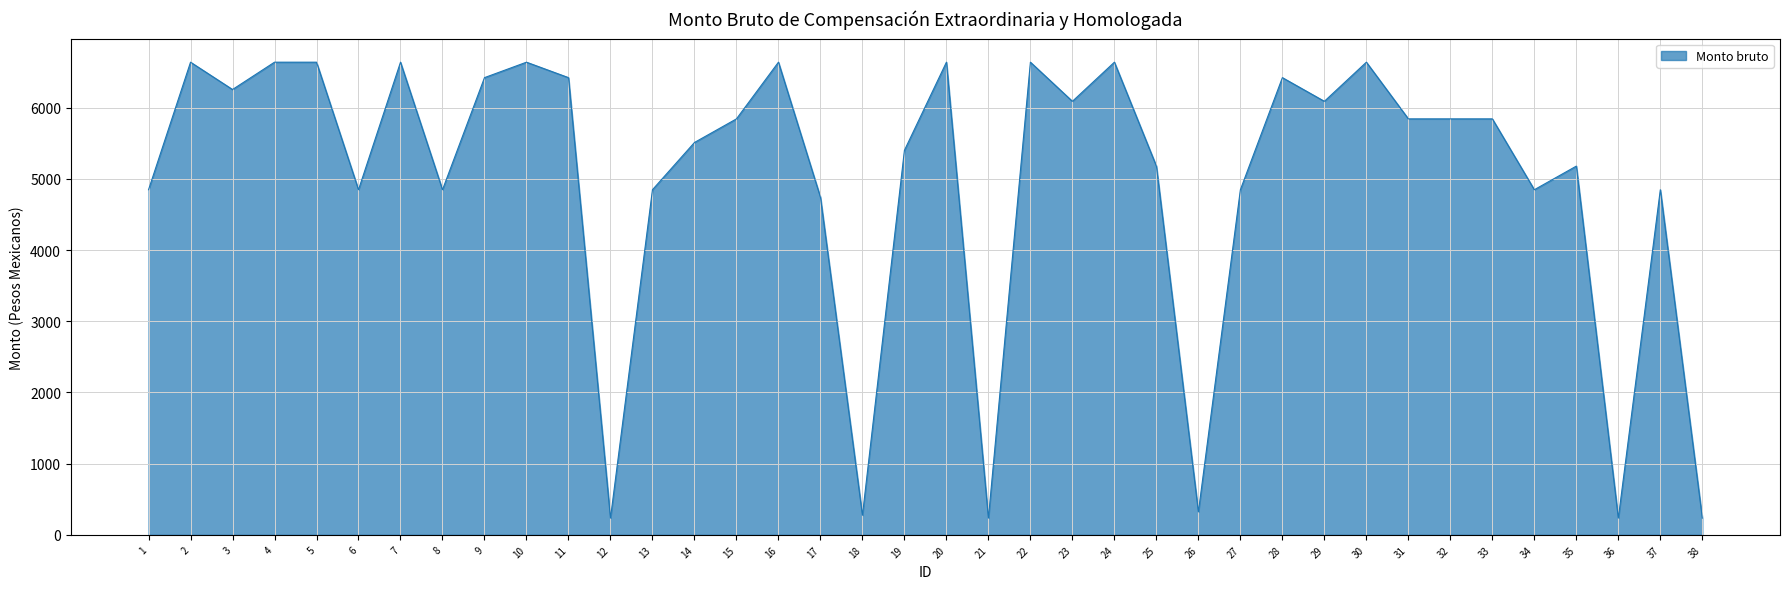

The value at 35 is 5178.6. True or false?

True